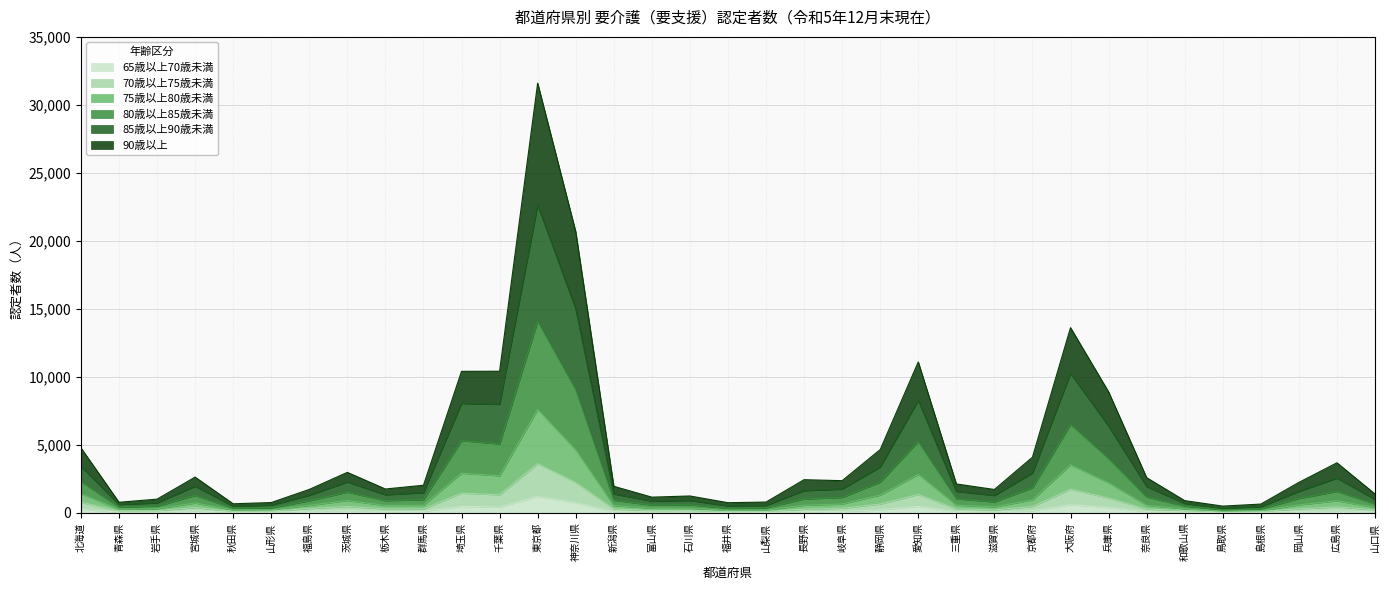

True or false: 65歳以上70歳未満 has a value of 469 at 愛知県.

True